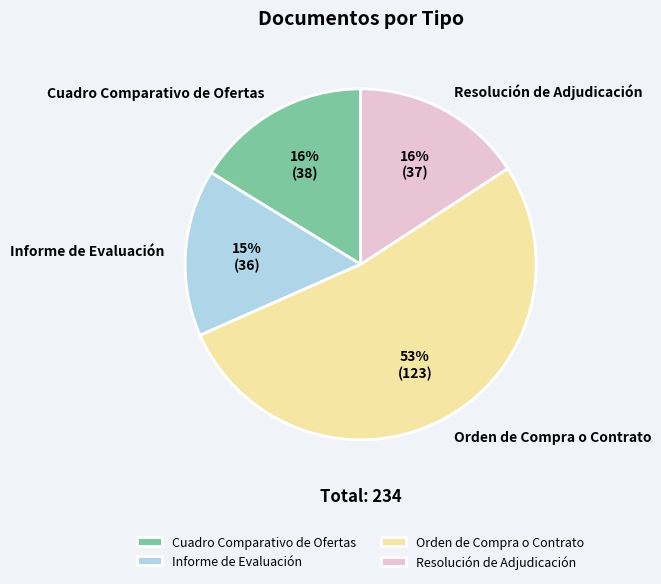

Does Orden de Compra o Contrato represent more than half of the total?

Yes